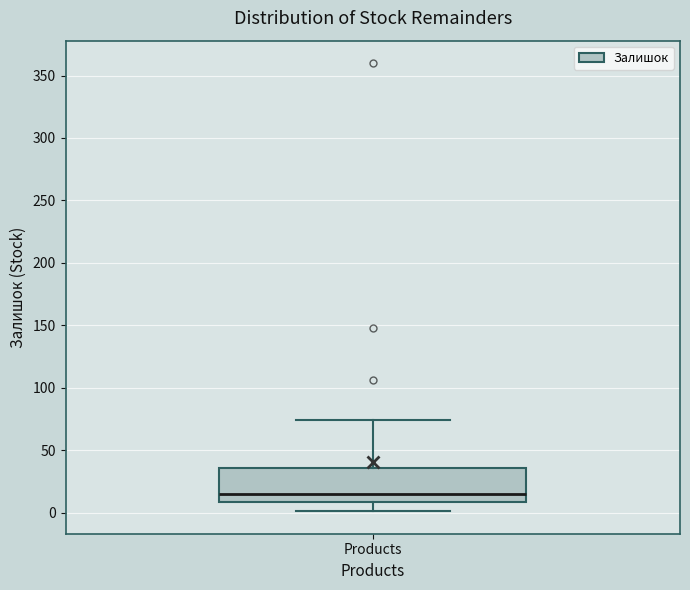

Read this box plot against the y-axis: the position of the median line, the range covered by the box, and the ends of both whiskers. The values are not printed on the chart, so give them approximately, as read against the axis.

median 15, box 10 to 35, whiskers 0 to 75